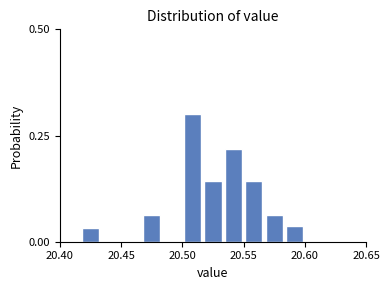

Read against the x-axis, roughly where is the centre of the tallest bar?

20.510